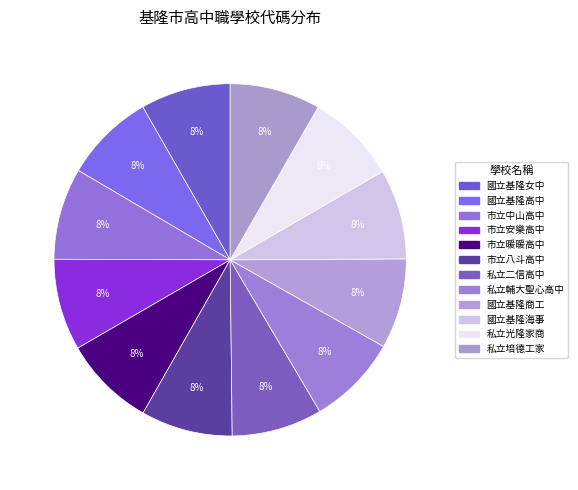

How many segments does this pie chart have?

12